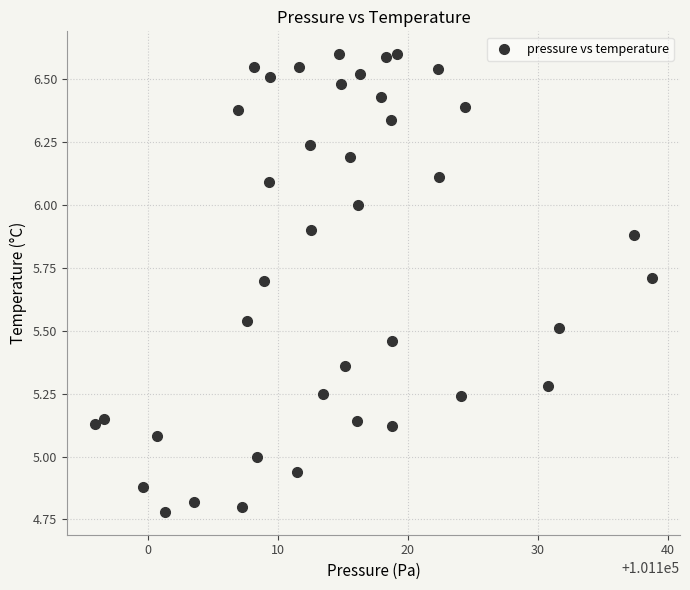

What is the range of Y values (max minus min)?

1.8